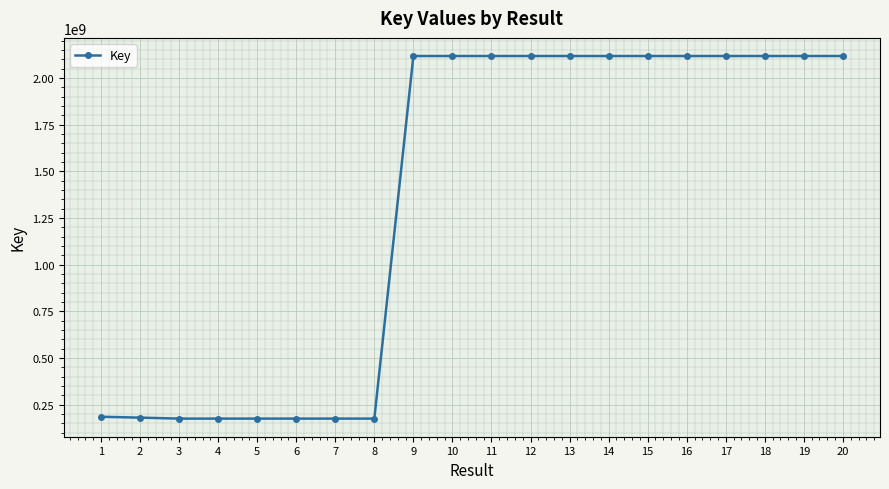

What is the value of the 13th point from the left?

2117876374